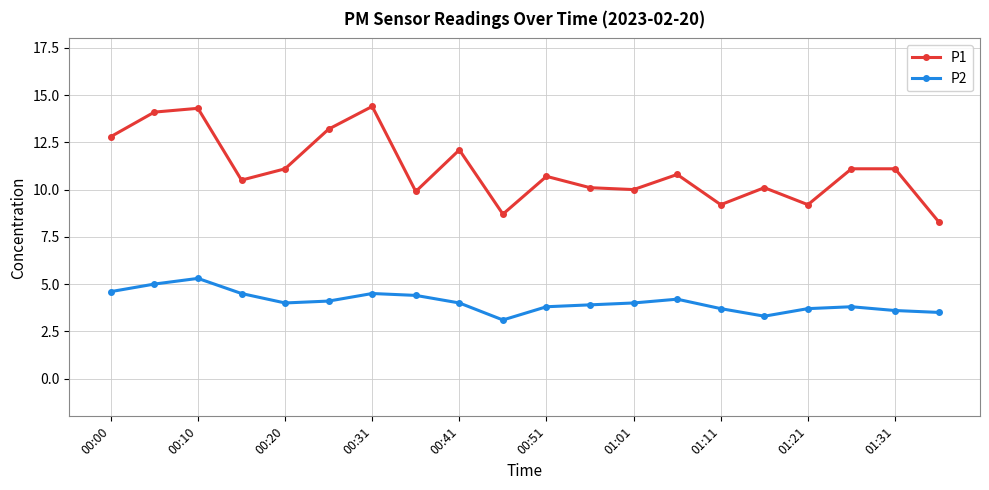

True or false: P1 and P2 cross at least once.

False